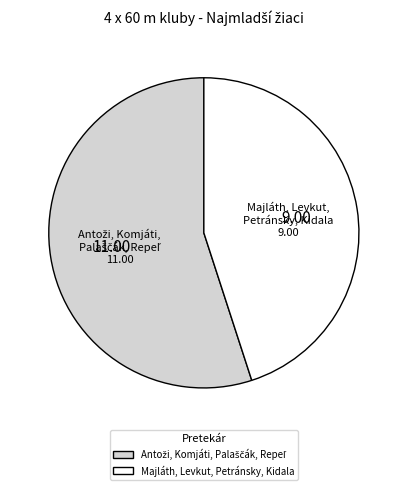

How many slices are in this pie chart?

2